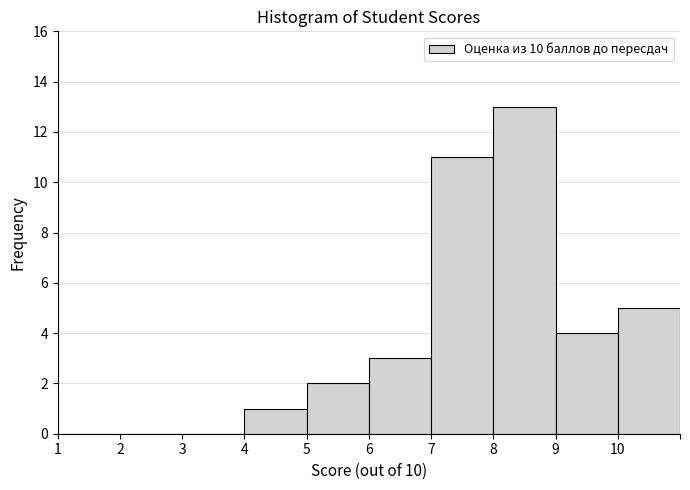

Reading left to right, list every bar in this chart as the range it spans on the x-axis followed by its height. The values are not printed on the chart, so give them approximately, as read against the axis.

1 to 2: 0
2 to 3: 0
3 to 4: 0
4 to 5: 1
5 to 6: 2
6 to 7: 3
7 to 8: 11
8 to 9: 13
9 to 10: 4
10 to 11: 5